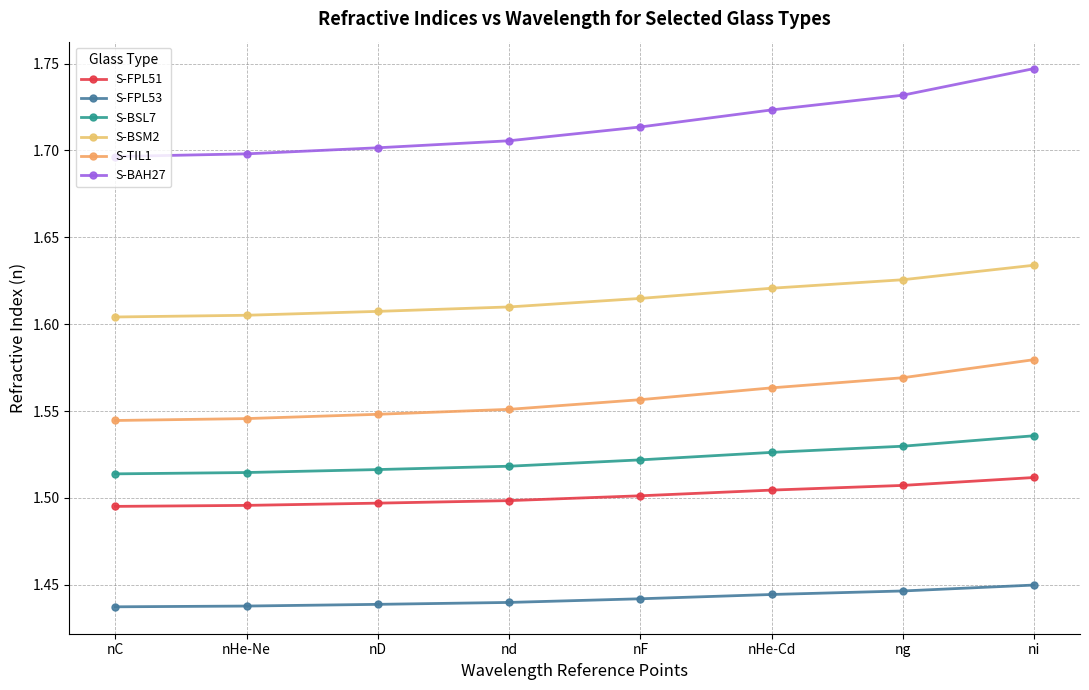

How many lines are shown in the chart?

6